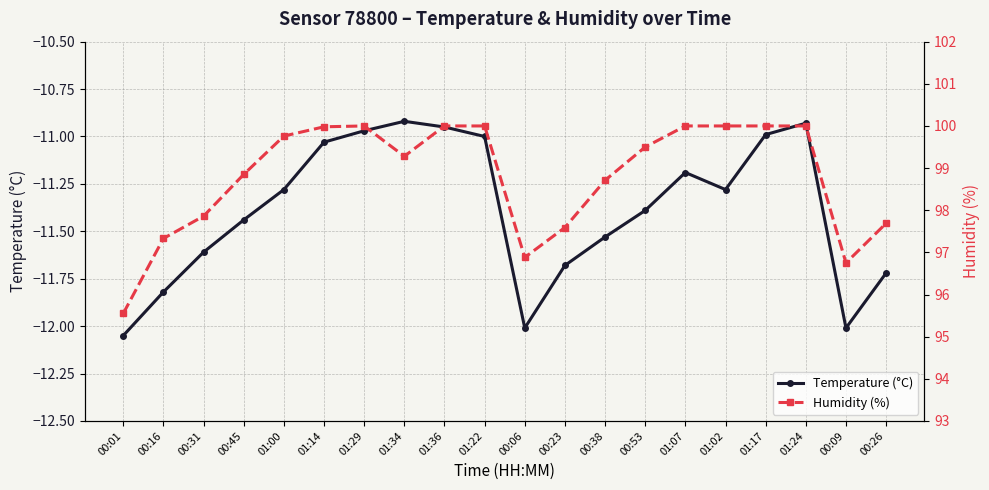

What is the sum of the Temperature (°C) values at 01:07 and 00:23?

-22.9